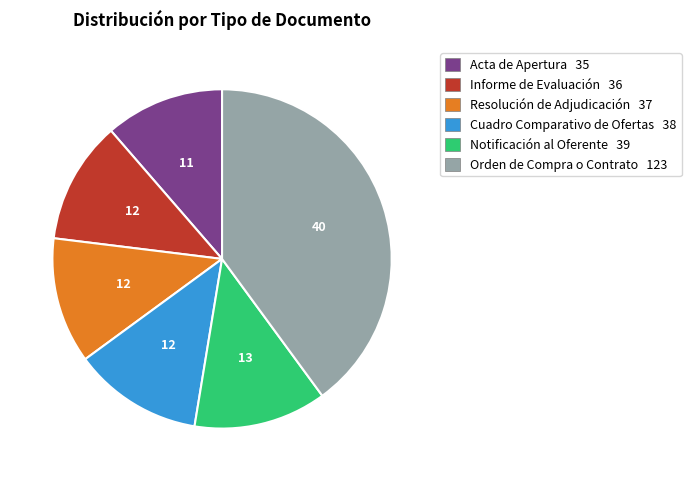

Between Informe de Evaluación 36 and Cuadro Comparativo de Ofertas 38, which is larger?

Cuadro Comparativo de Ofertas 38